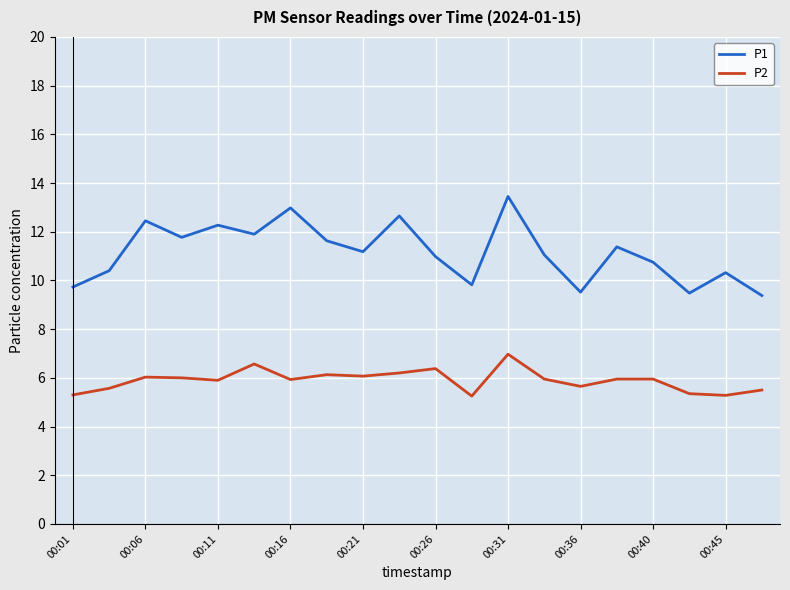

Which series has the largest range (max minus min)?

P1